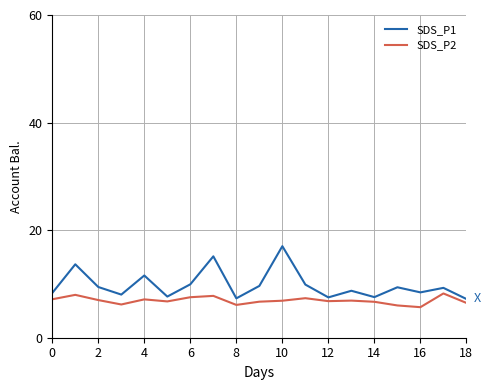

What is the lowest value of the SDS_P2 series?

5.7